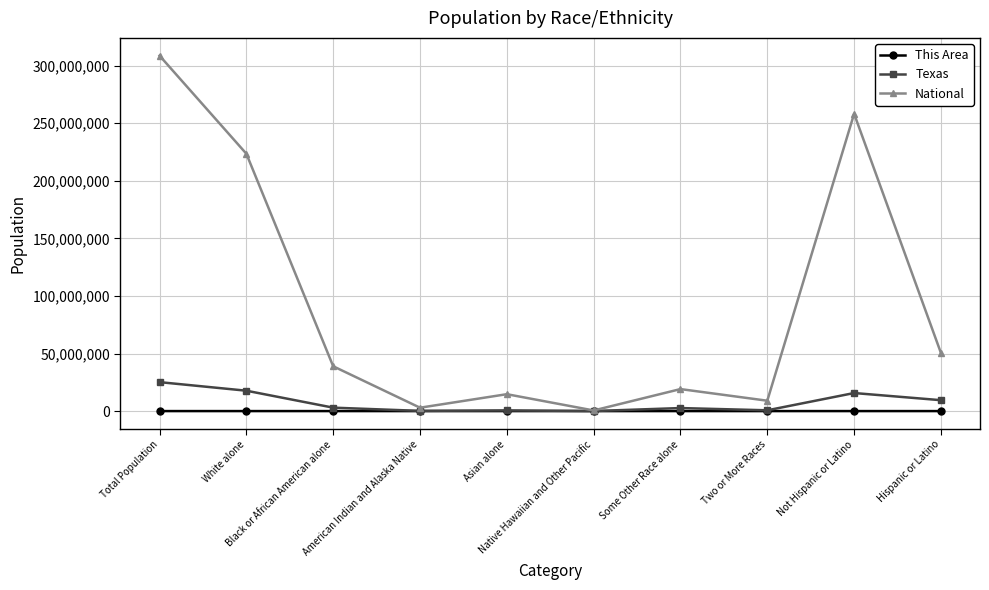

Which series changed the most between White alone and Asian alone?

National